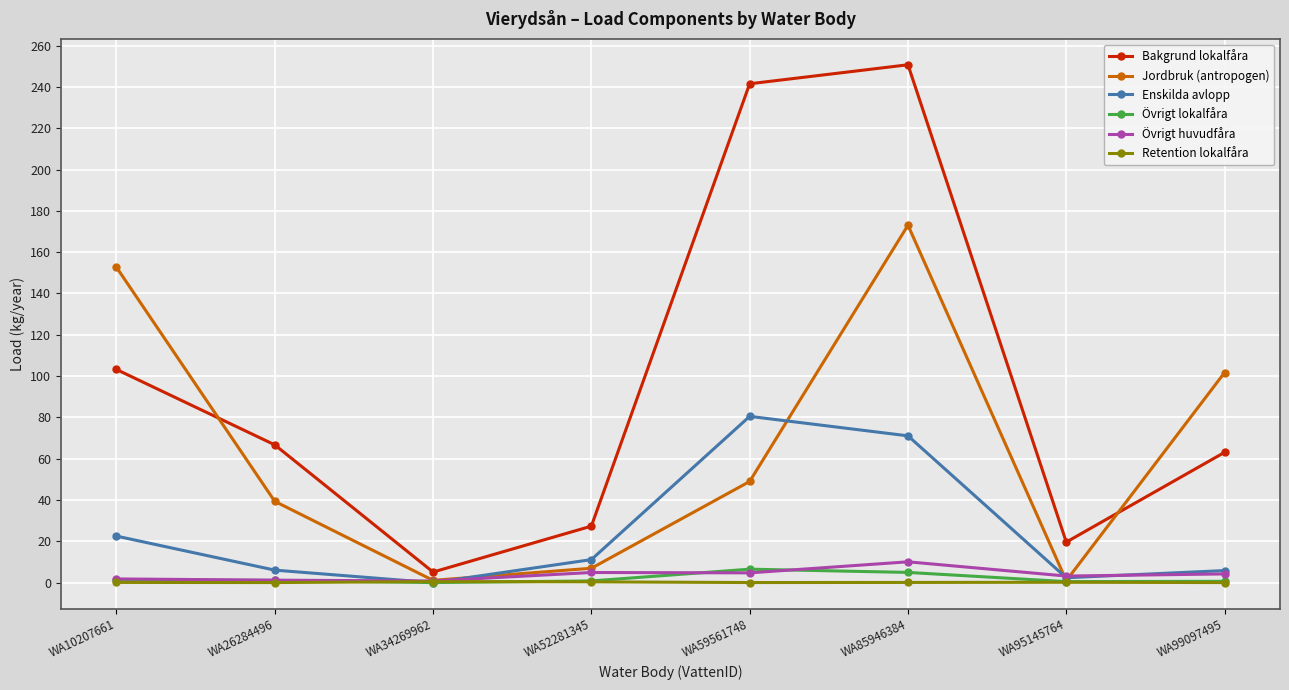

What is the value of the Retention lokalfåra point at the 4th from the left?

0.4